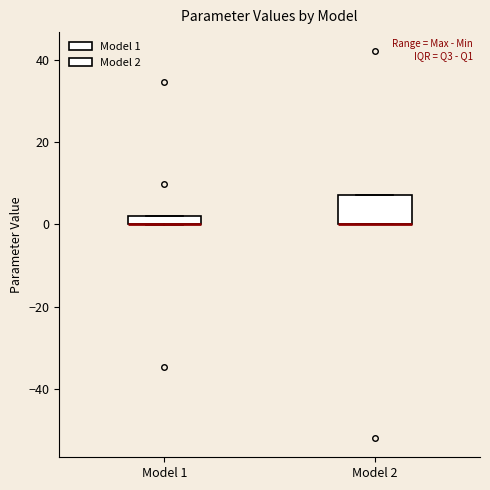

Which box is the tallest, from its lower edge to its upper edge?

Model 2